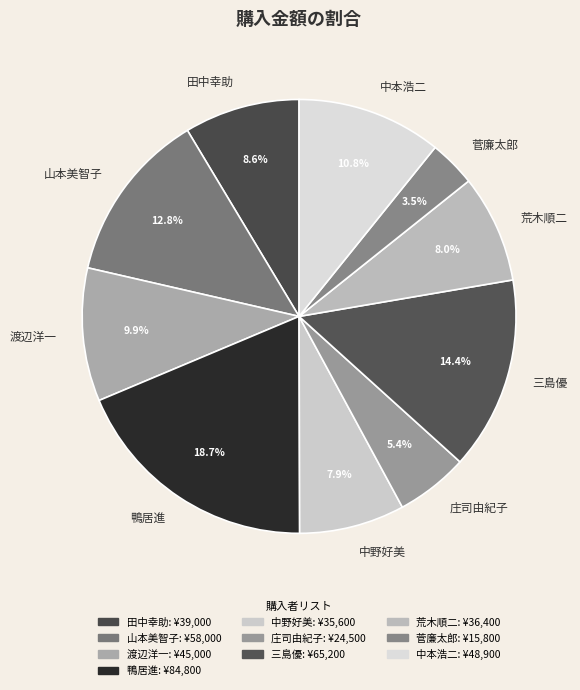

To the nearest percent, what percentage of the pie is 渡辺洋一?

10%